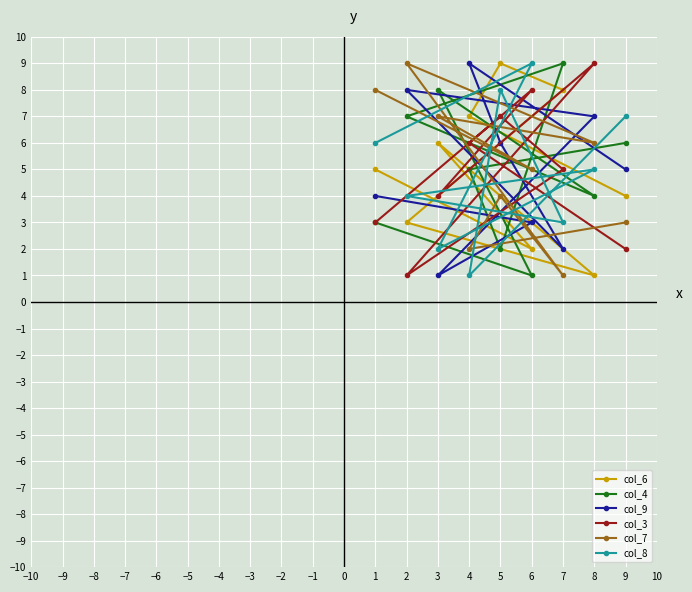

Between 7 and 8, which series saw the biggest shift?

col_6